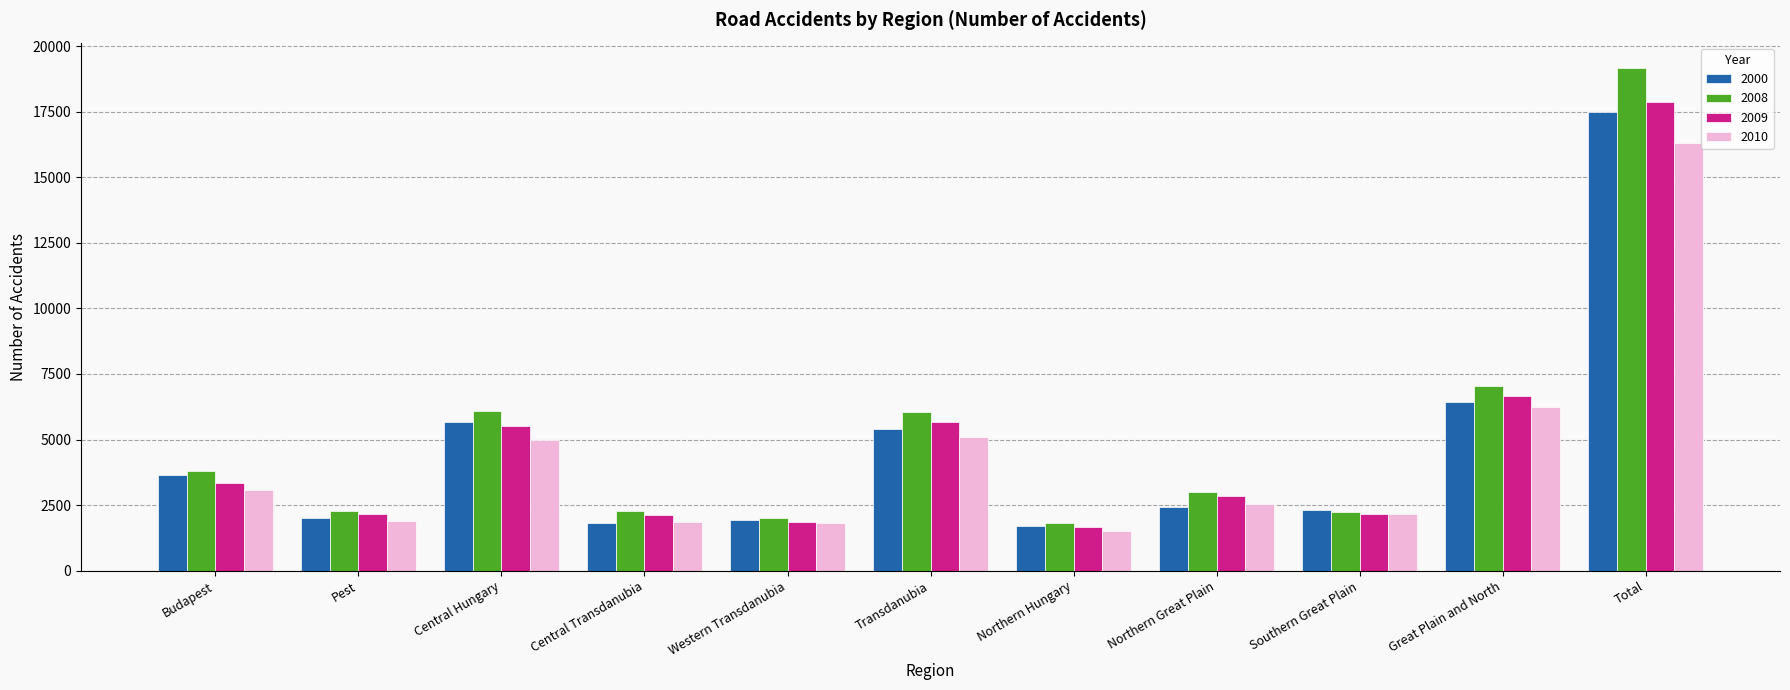

What is the average value of the 2008 series?

5069